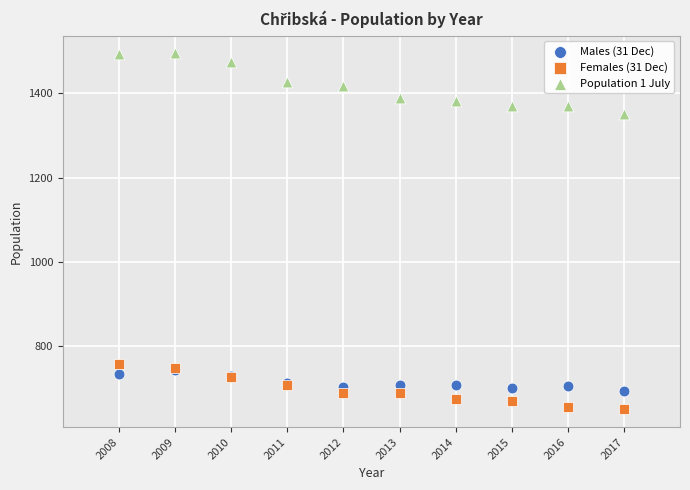

Across all series, what Y value is closest to 1072?

1350